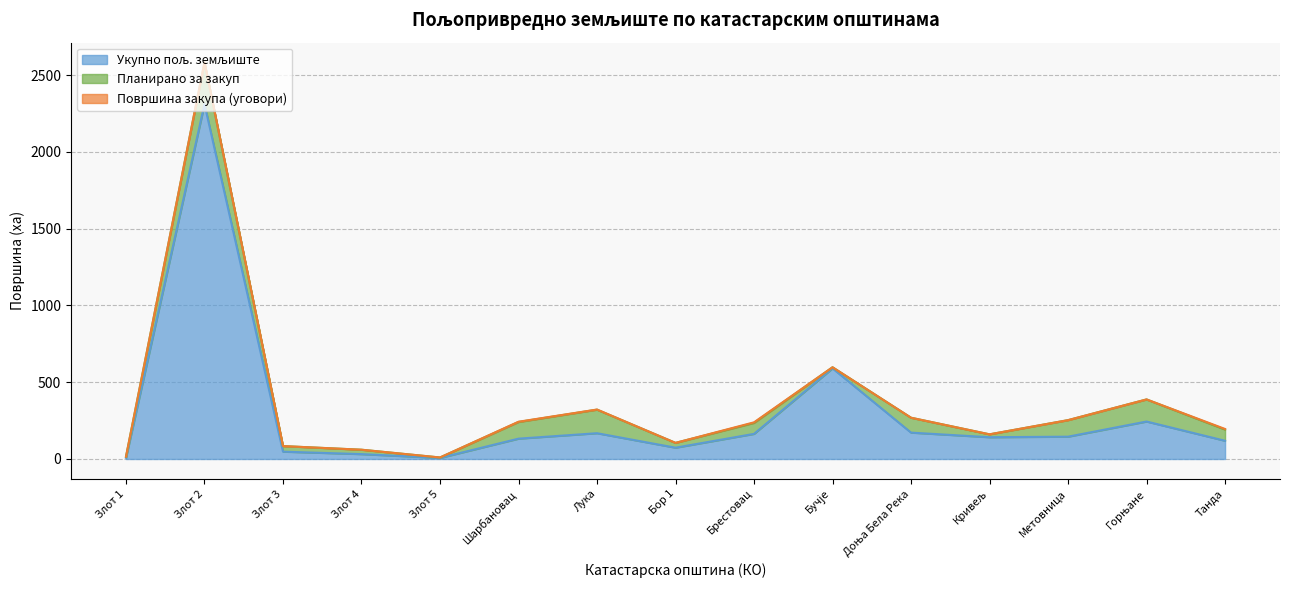

List the series in order of their overall mean, lowest first.

Површина закупа (уговори), Планирано за закуп, Укупно пољ. земљиште